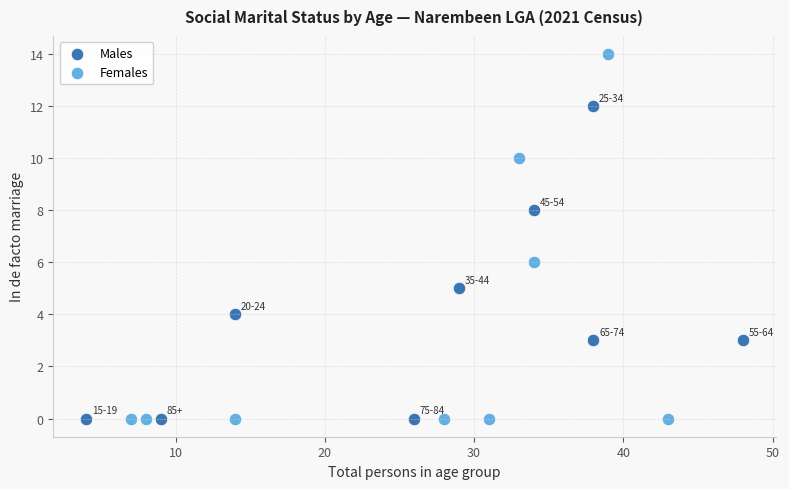

Which series reaches the maximum Y coordinate?

Females